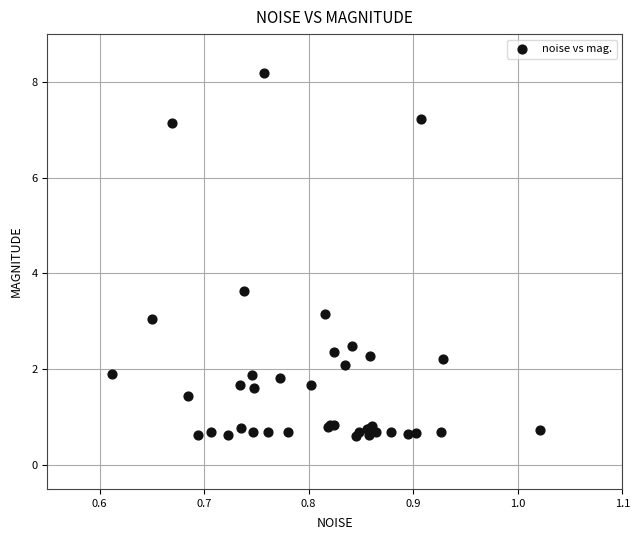

What Y value in the scatter plot is closest to 4?

3.6